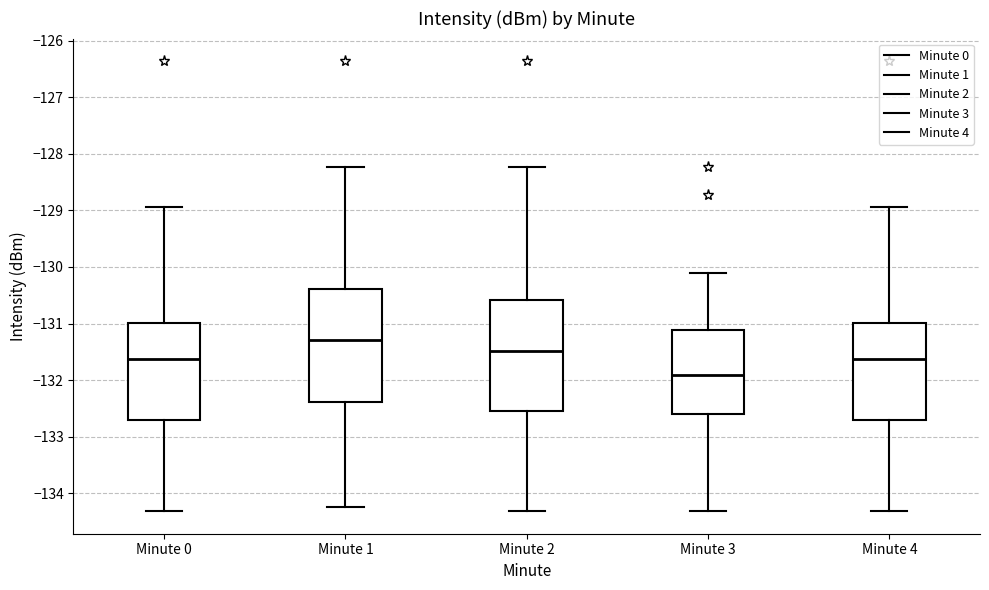

Reading left to right, transcribe this box plot: for each box, give where its median line is, the range the box spans, and where its two whiskers end, as read against the y-axis. The values are not printed on the chart, so give them approximately, as read against the axis.

Minute 0: median -131.6, box -132.7 to -131.0, whiskers -134.3 to -128.9
Minute 1: median -131.3, box -132.4 to -130.4, whiskers -134.2 to -128.2
Minute 2: median -131.5, box -132.6 to -130.6, whiskers -134.3 to -128.2
Minute 3: median -131.9, box -132.6 to -131.1, whiskers -134.3 to -130.1
Minute 4: median -131.6, box -132.7 to -131.0, whiskers -134.3 to -128.9